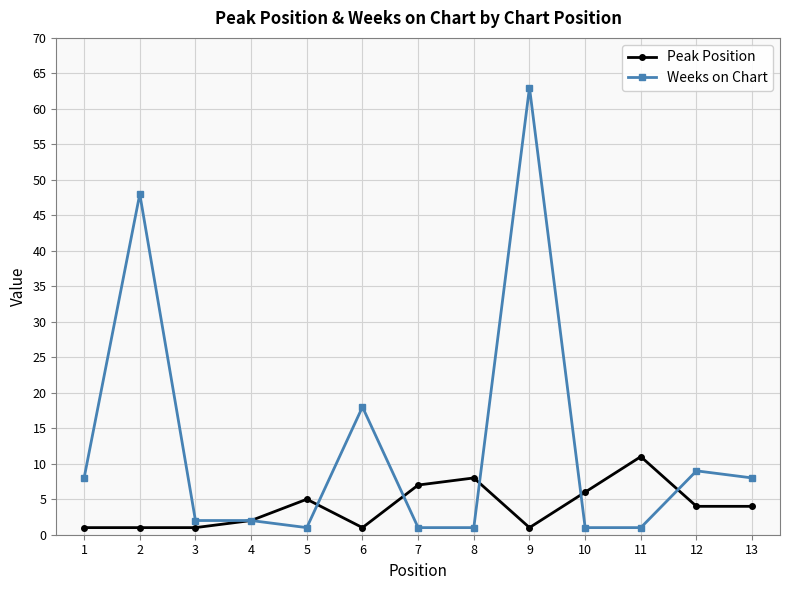

At which category is the sum across all series the highest?

9